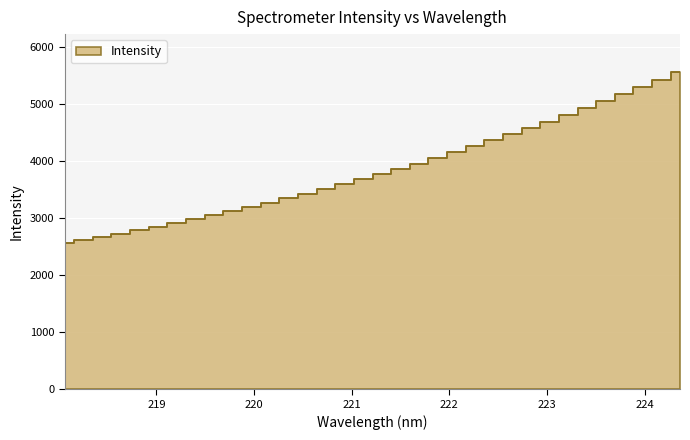

Rank the categories by value from lowest to highest.

218.0596, 218.2508, 218.442, 218.6332, 218.8244, 219.0156, 219.2067, 219.3979, 219.589, 219.7801, 219.9712, 220.1623, 220.3533, 220.5444, 220.7354, 220.9264, 221.1174, 221.3083, 221.4993, 221.6902, 221.8812, 222.0721, 222.263, 222.4538, 222.6447, 222.8355, 223.0264, 223.2172, 223.408, 223.5987, 223.7895, 223.9802, 224.1709, 224.3616